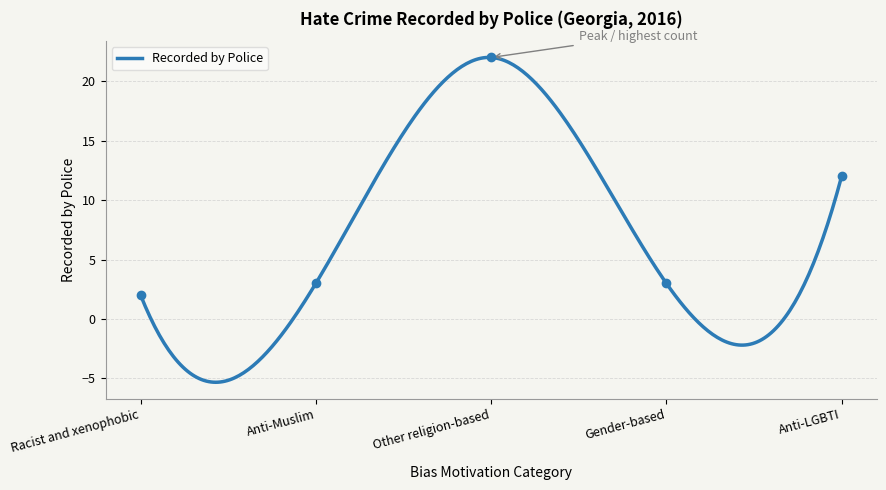

Is it true that the value at Racist and xenophobic is 2?

True